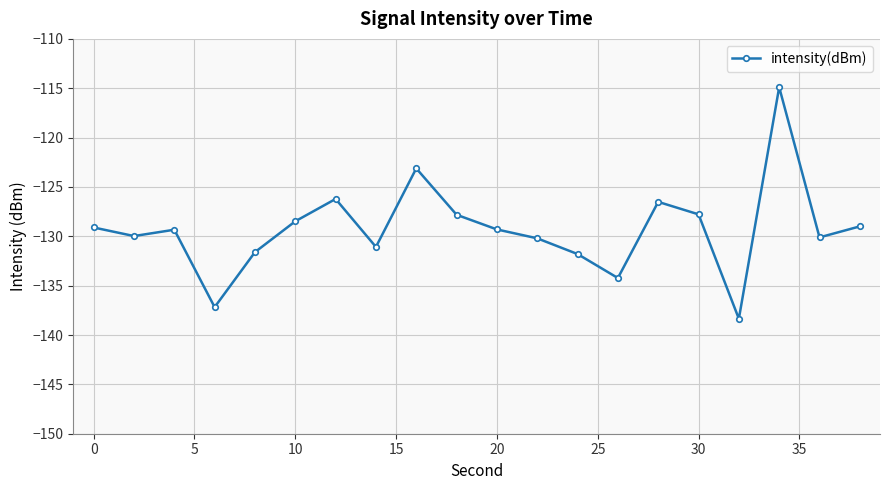

What is the average value?

-129.3